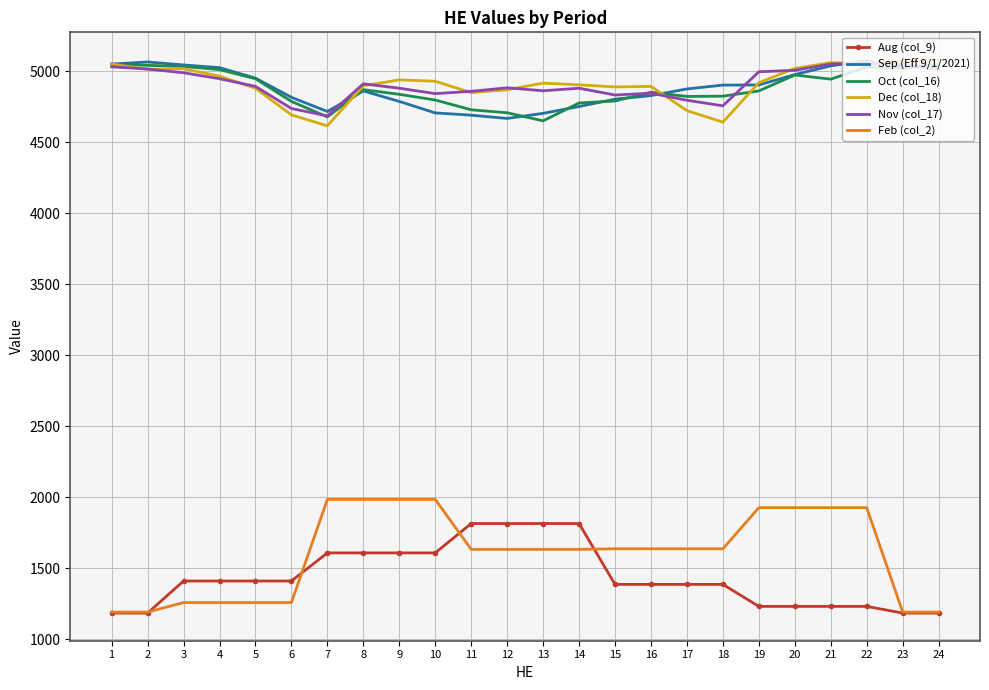

The value of Aug (col_9) at 20 is 836. True or false?

False